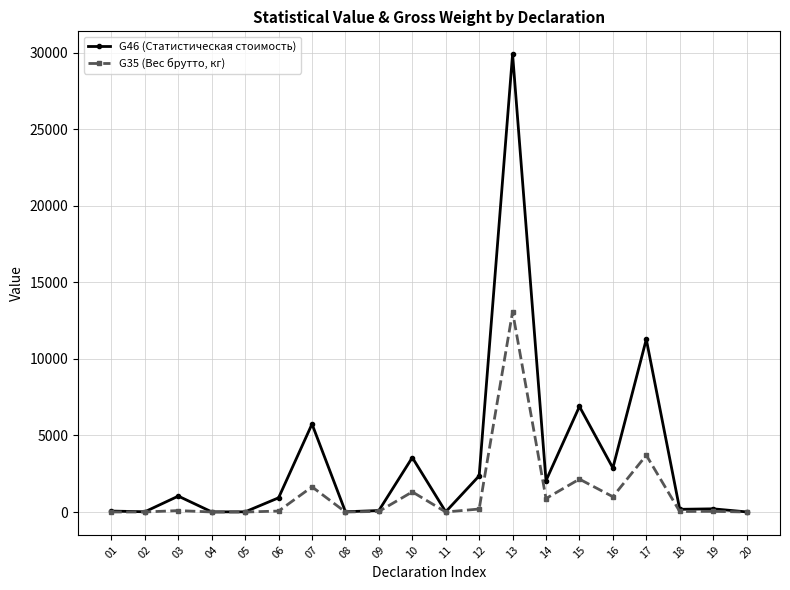

Does the chart display data point markers on the line(s)?

Yes